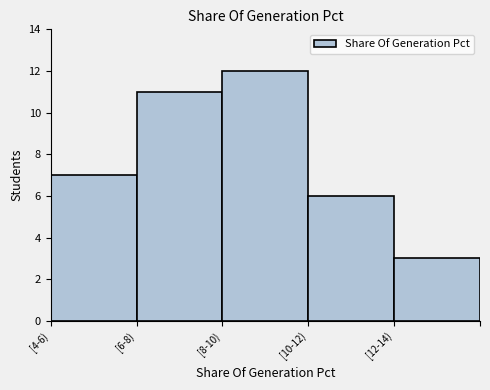

Reading left to right, extract all data points from this chart.

7	11	12	6	3